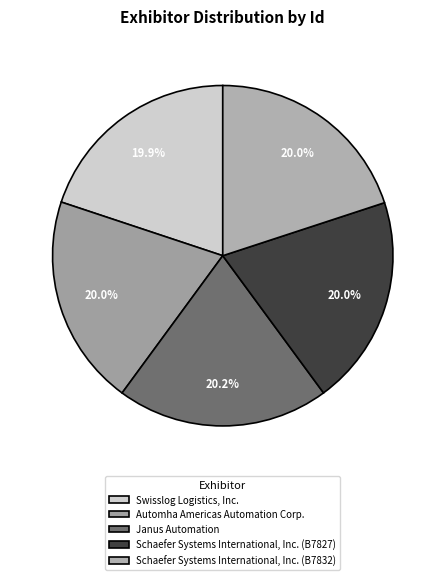

Rank the categories by value from highest to lowest.

Janus Automation, Automha Americas Automation Corp., Schaefer Systems International, Inc. (B7832), Schaefer Systems International, Inc. (B7827), Swisslog Logistics, Inc.